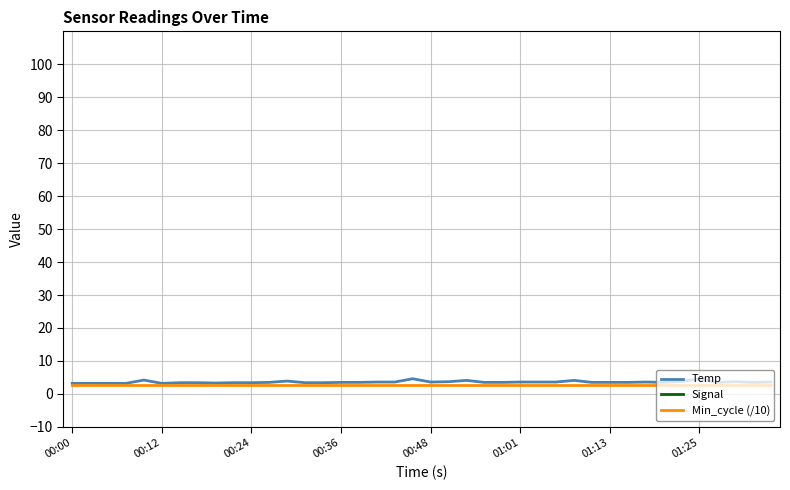

What is the highest value of the Min_cycle (/10) series?

2.8